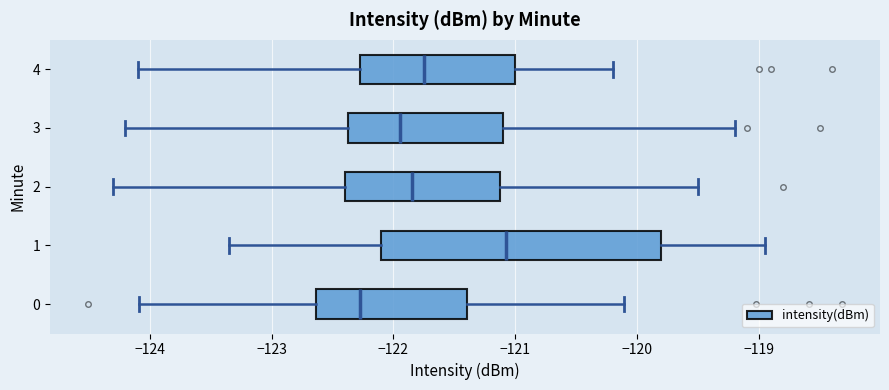

Which box has the furthest to the left median line?

0